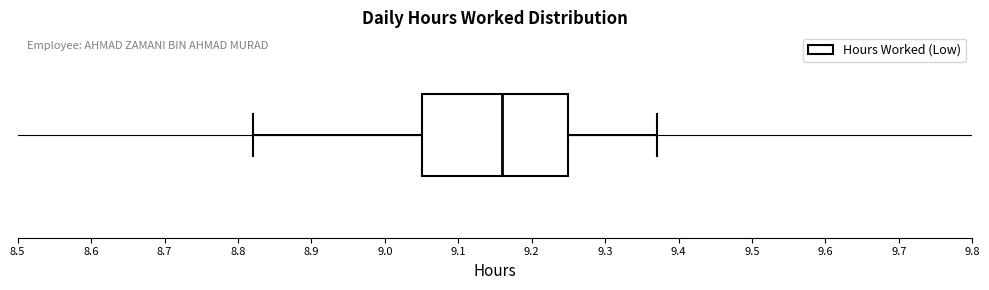

Read this box plot against the x-axis: the position of the median line, the range covered by the box, and the ends of both whiskers. The values are not printed on the chart, so give them approximately, as read against the axis.

median 9.16, box 9.05 to 9.25, whiskers 8.82 to 9.37